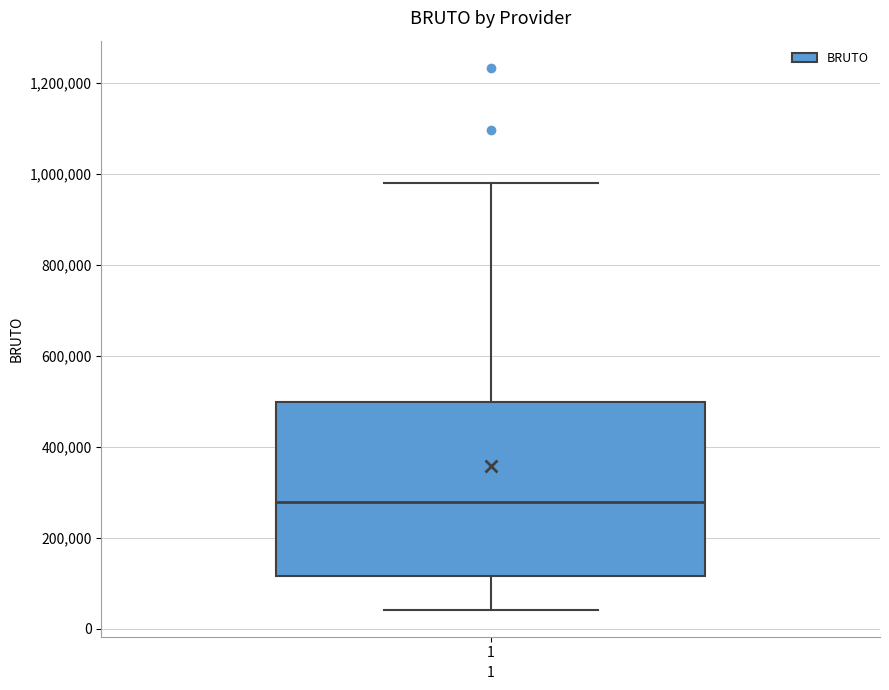

Transcribe this box plot: give where the median line is, the range the box spans, and where the two whiskers end, as read against the y-axis. The values are not printed on the chart, so give them approximately, as read against the axis.

median 280000, box 120000 to 500000, whiskers 40000 to 980000